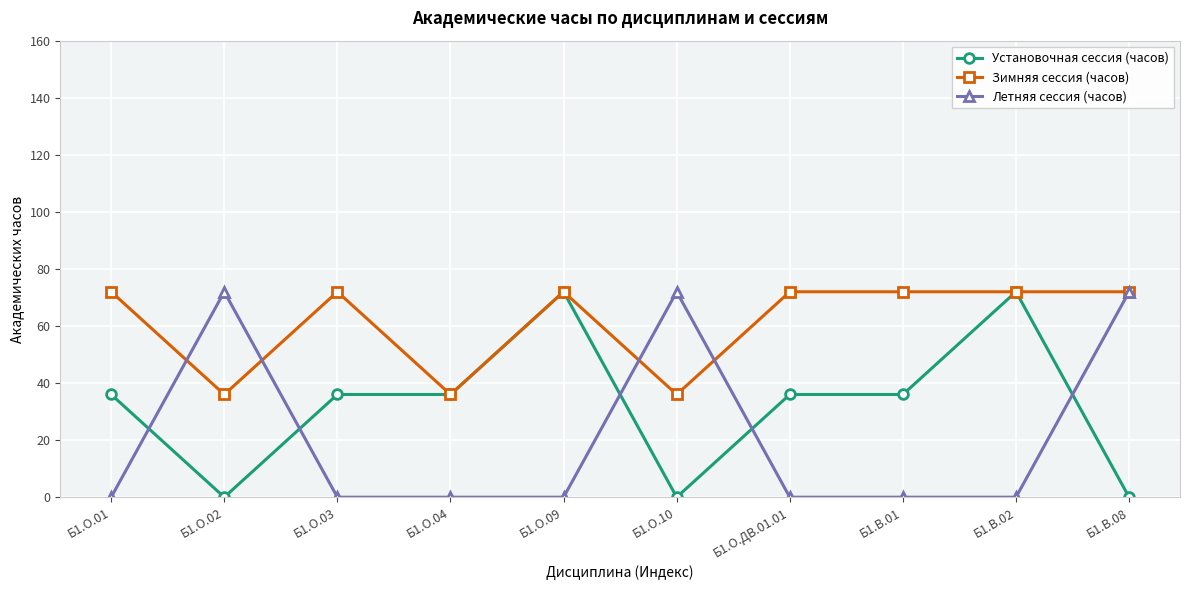

What are all the series names shown in the legend?

Установочная сессия (часов), Зимняя сессия (часов), Летняя сессия (часов)